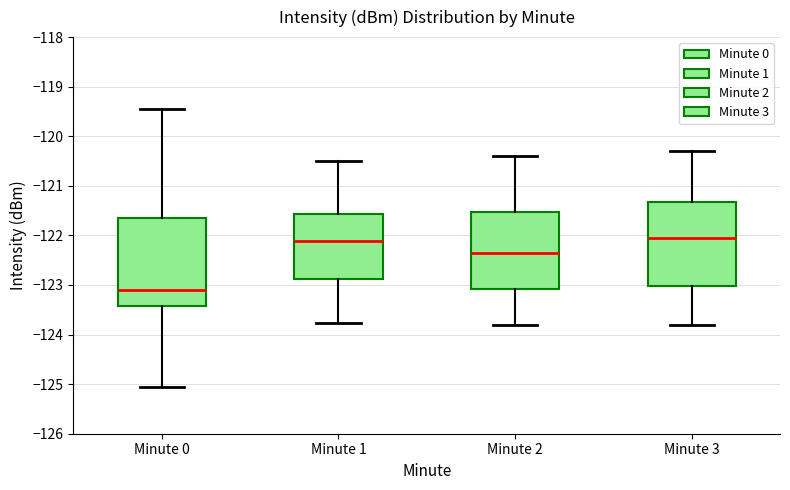

Reading left to right, transcribe this box plot: for each box, give where its median line is, the range the box spans, and where its two whiskers end, as read against the y-axis. The values are not printed on the chart, so give them approximately, as read against the axis.

Minute 0: median -123.1, box -123.4 to -121.7, whiskers -125.1 to -119.5
Minute 1: median -122.1, box -122.9 to -121.6, whiskers -123.8 to -120.5
Minute 2: median -122.3, box -123.1 to -121.5, whiskers -123.8 to -120.4
Minute 3: median -122.0, box -123.0 to -121.3, whiskers -123.8 to -120.3